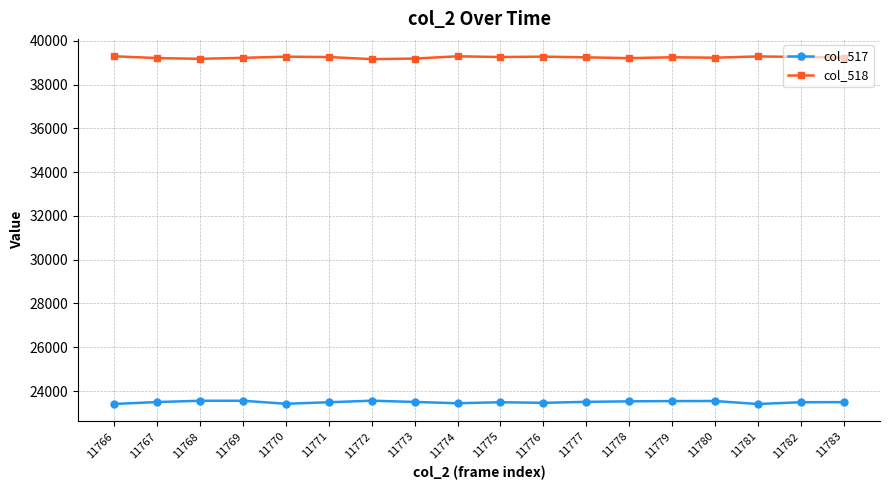

The value of col_517 at 11776 is 11736. True or false?

False